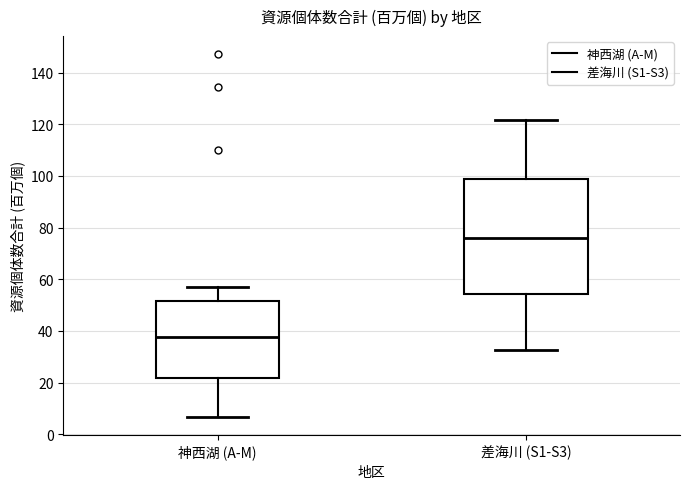

Reading left to right, read every box against the y-axis: the position of its median line, the range the box covers, and the ends of its whiskers. The values are not printed on the chart, so give them approximately, as read against the axis.

神西湖 (A-M): median 38, box 22 to 52, whiskers 6 to 56
差海川 (S1-S3): median 76, box 54 to 98, whiskers 32 to 122